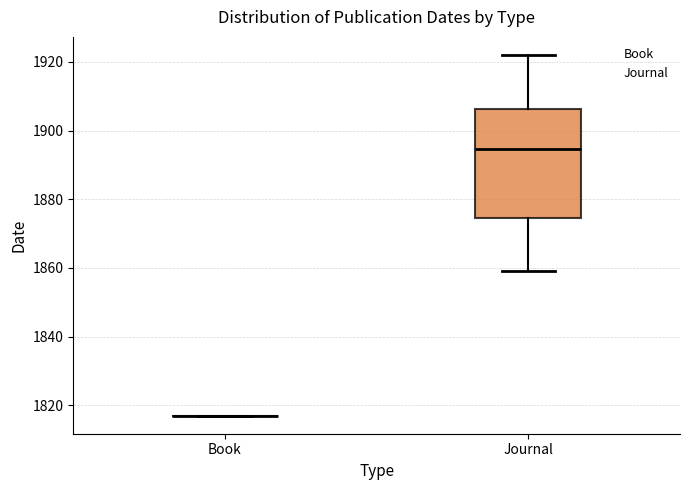

Reading left to right, read every box against the y-axis: the position of its median line, the range the box covers, and the ends of its whiskers. The values are not printed on the chart, so give them approximately, as read against the axis.

Book: box collapsed to a line at 1818, whiskers 1818 to 1818
Journal: median 1894, box 1874 to 1906, whiskers 1860 to 1922